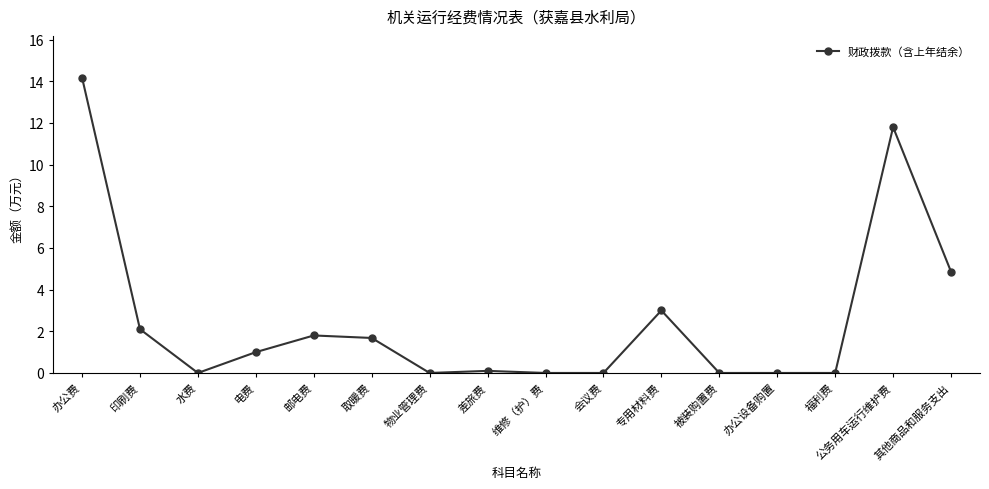

Is it true that the value at 公务用车运行维护费 is 2.9?

False